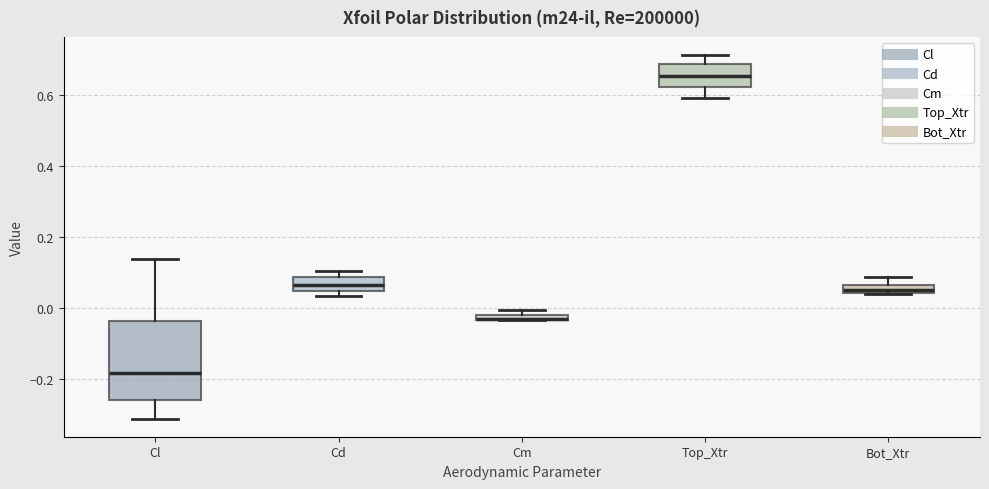

Where is the upper edge of the box for Bot_Xtr on the y-axis? The values are not printed on the chart, so give them approximately, as read against the axis.

0.06